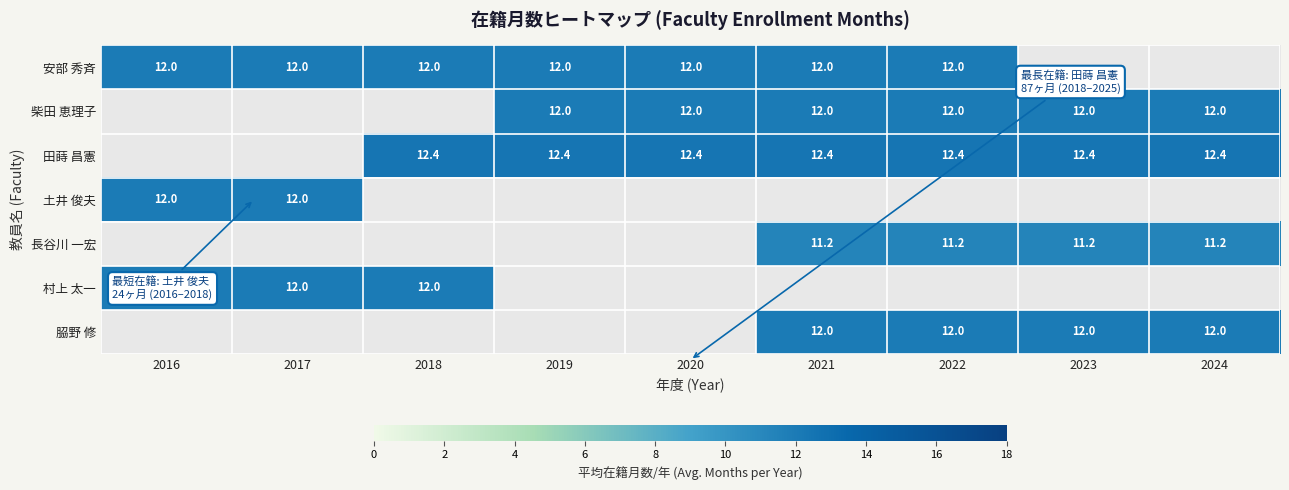

The value of 長谷川 一宏 at 2021 is 11.2. True or false?

True